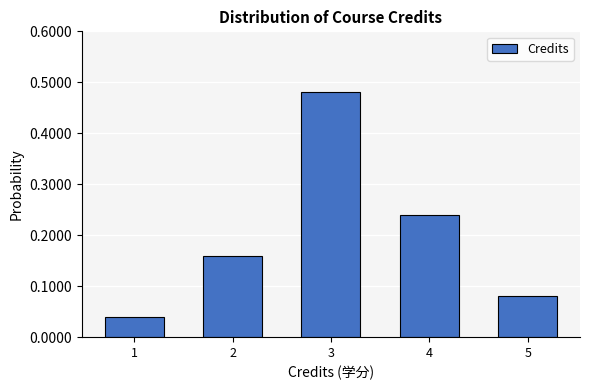

What is the sum of all values?

1.0